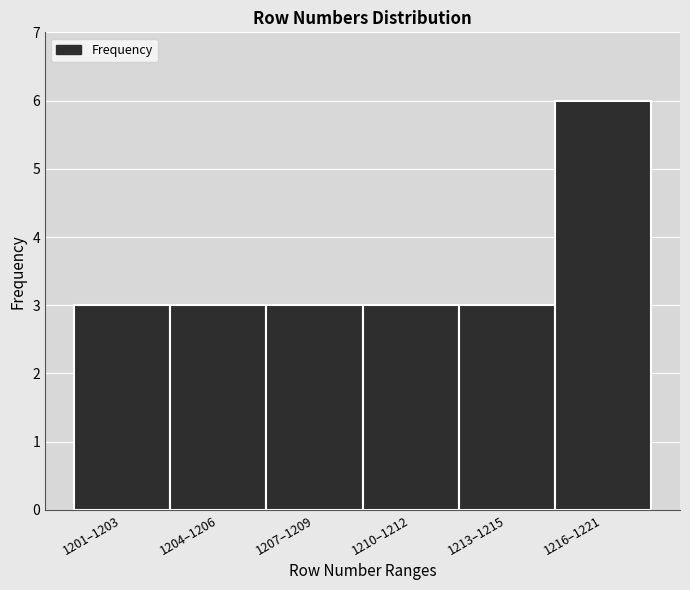

Reading left to right, extract all data points from this chart.

3	3	3	3	3	6